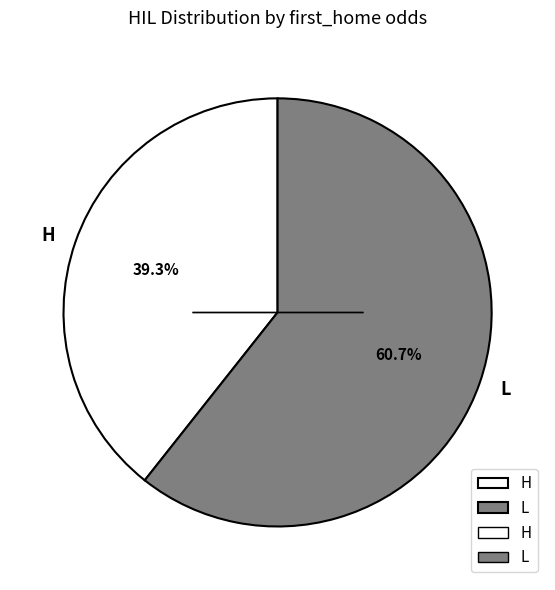

How many segments does this pie chart have?

2